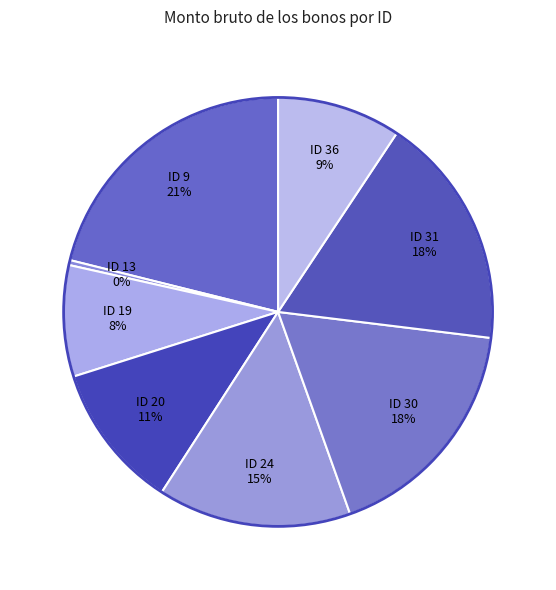

Do ID 24 and ID 9 together represent more than half of the pie?

No